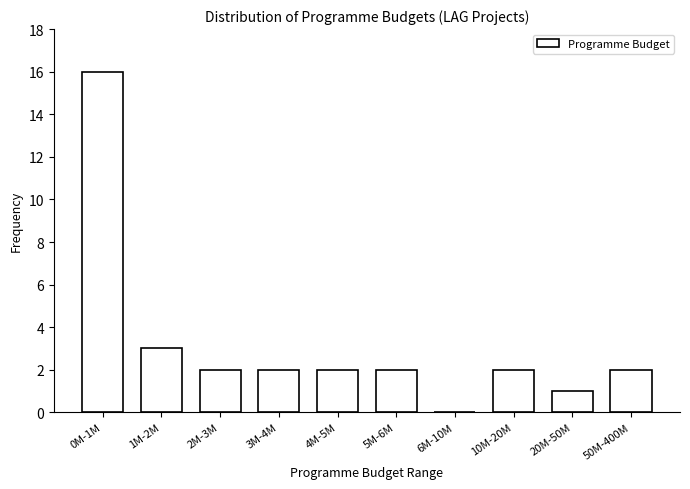

Reading right to left, extract all data points from this chart.

50M-400M=2	20M-50M=1	10M-20M=2	6M-10M=0	5M-6M=2	4M-5M=2	3M-4M=2	2M-3M=2	1M-2M=3	0M-1M=16